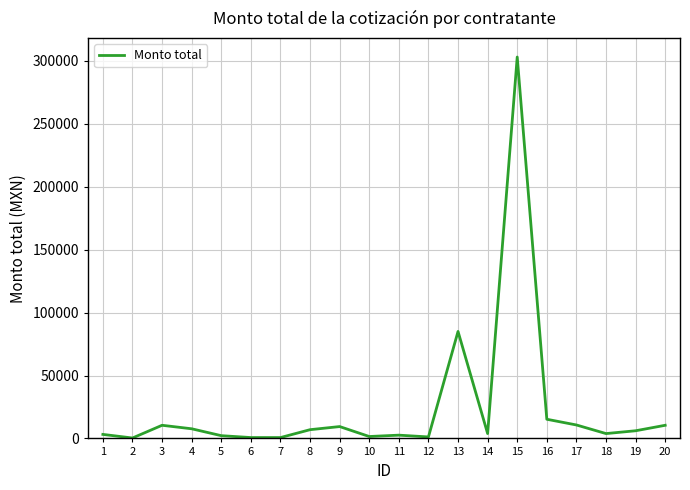

What is the difference between the maximum and minimum values?

302790.4